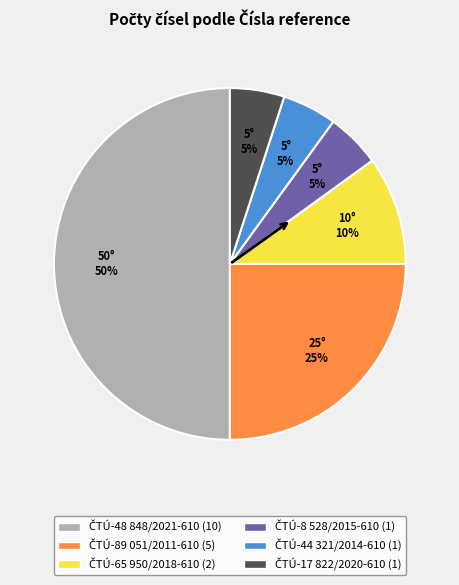

To the nearest percent, what is the difference between the largest and smallest slice percentages?

45%